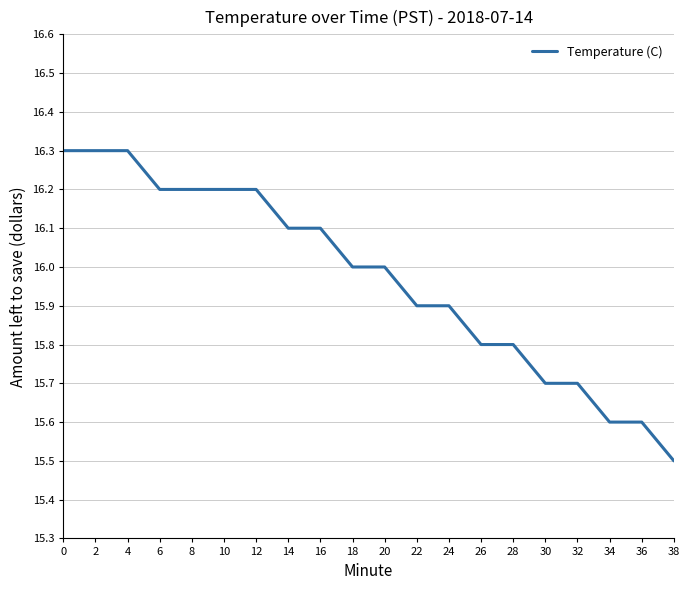

How many lines are shown in the chart?

1